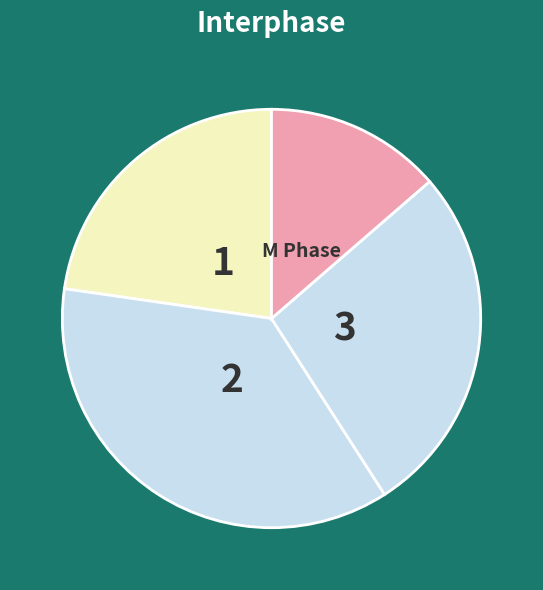

How many slices are in this pie chart?

4